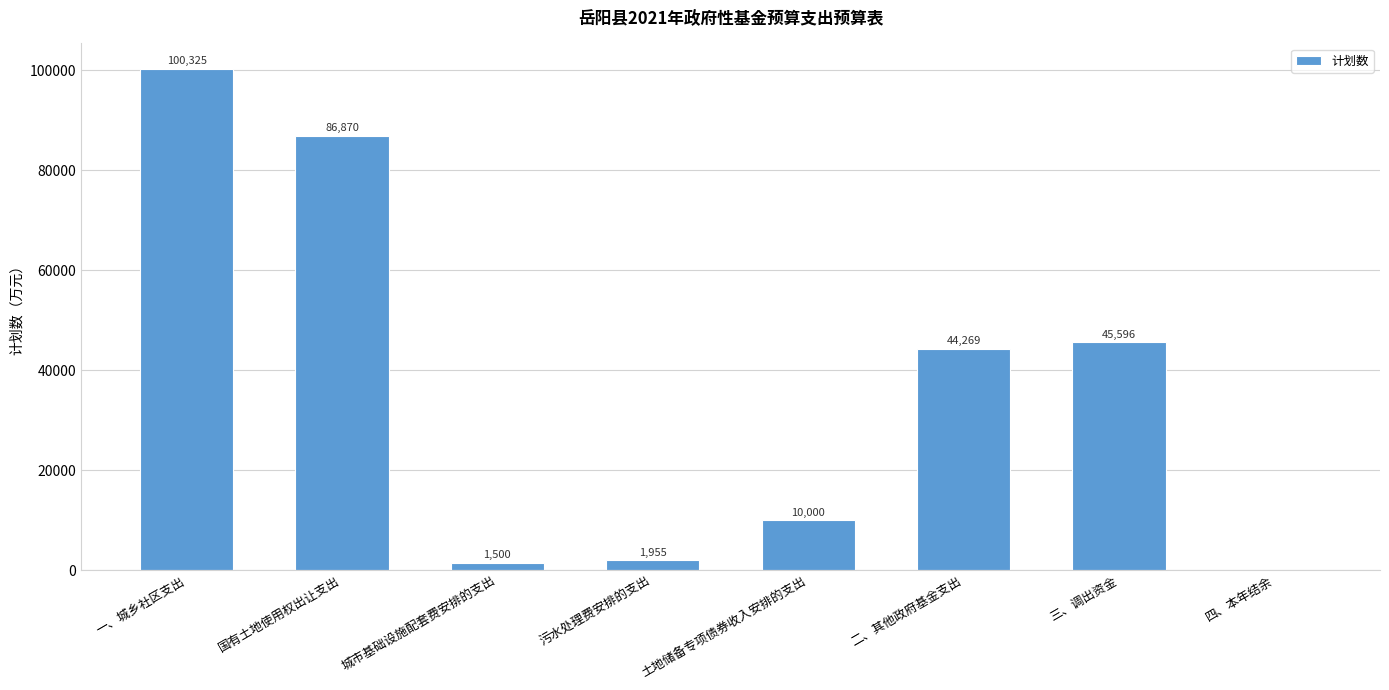

What is the sum of the values at 二、其他政府基金支出 and 城市基础设施配套费安排的支出?

45769